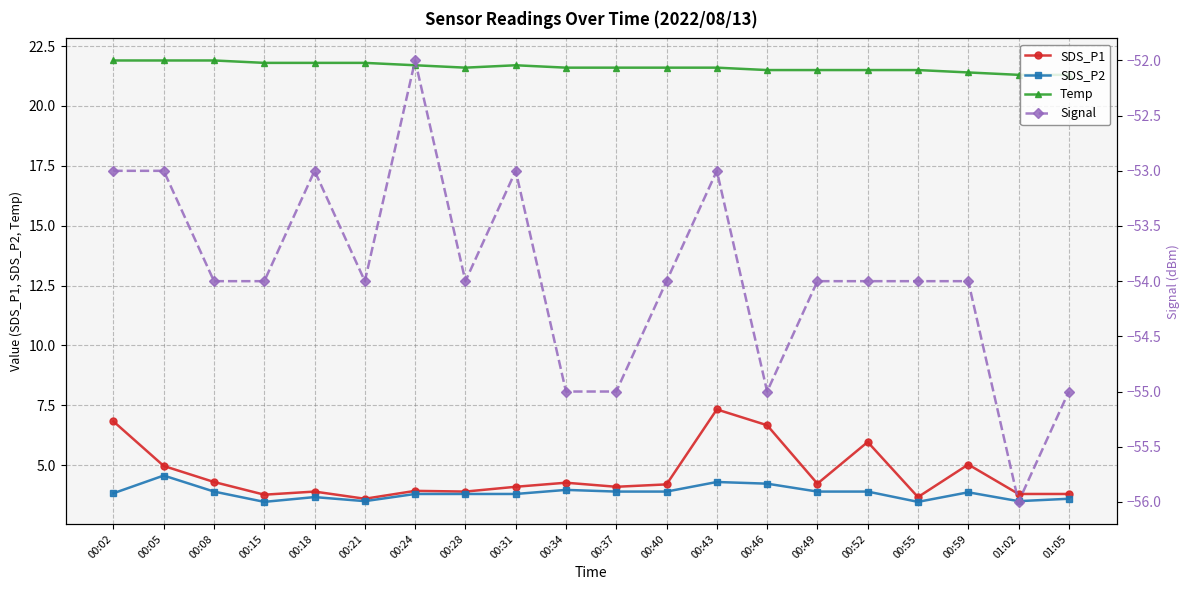

What is the spread (max minus min) of values at 00:02?

74.9